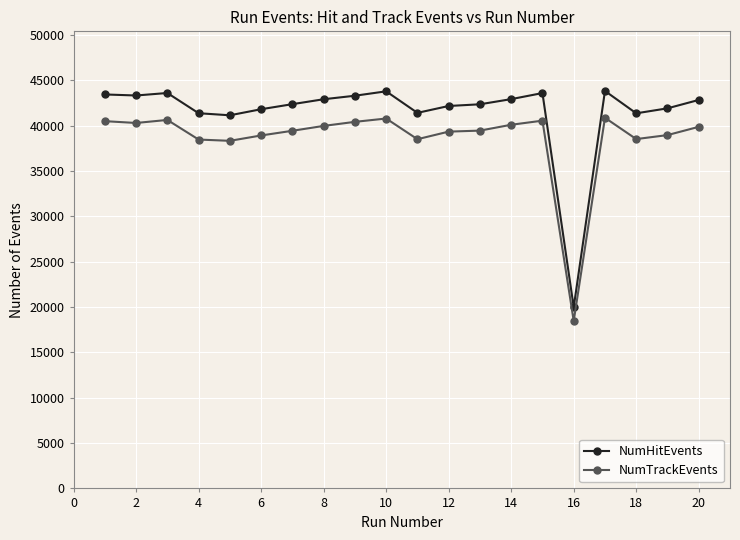

Rank the series by their maximum value, from highest to lowest.

NumHitEvents, NumTrackEvents